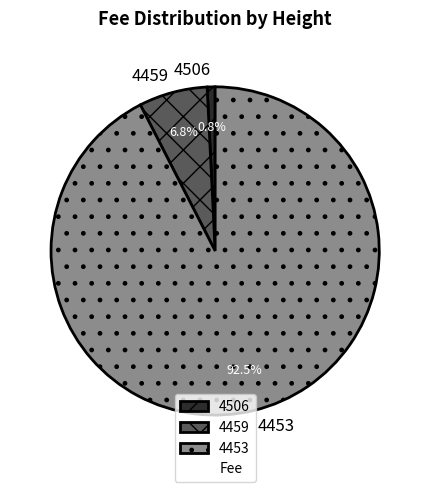

Rank the categories by value from lowest to highest.

4506, 4459, 4453